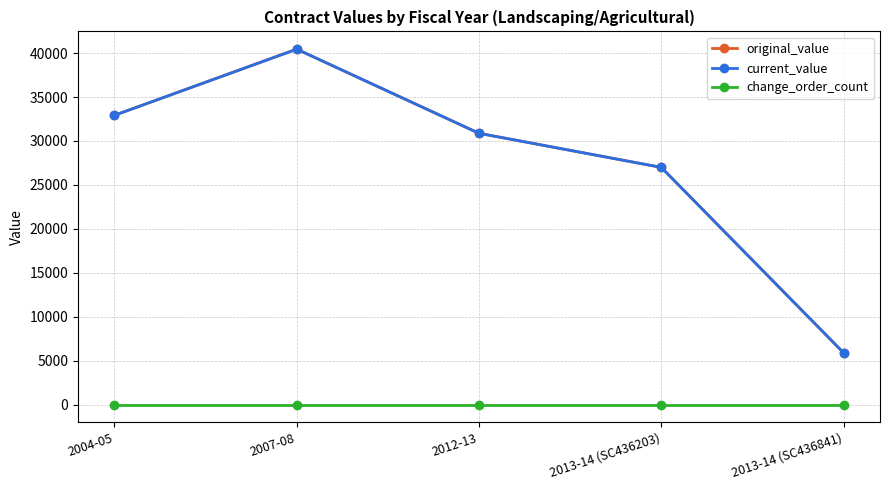

True or false: change_order_count and original_value cross at least once.

False